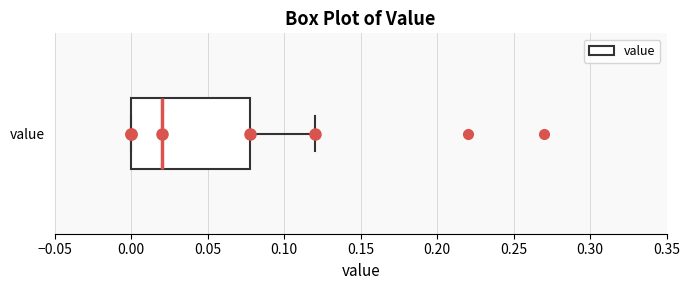

Read this box plot against the x-axis: the position of the median line, the range covered by the box, and the ends of both whiskers. The values are not printed on the chart, so give them approximately, as read against the axis.

median 0.02, box 0.00 to 0.08, whiskers 0.00 to 0.12